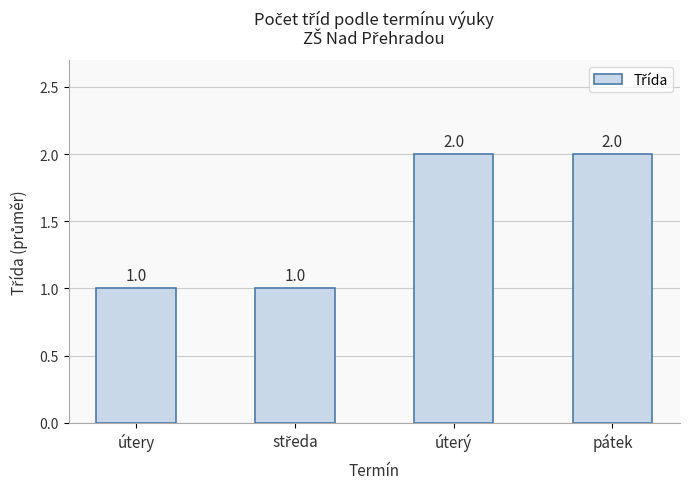

Count the values in the range 1 to 2.

4